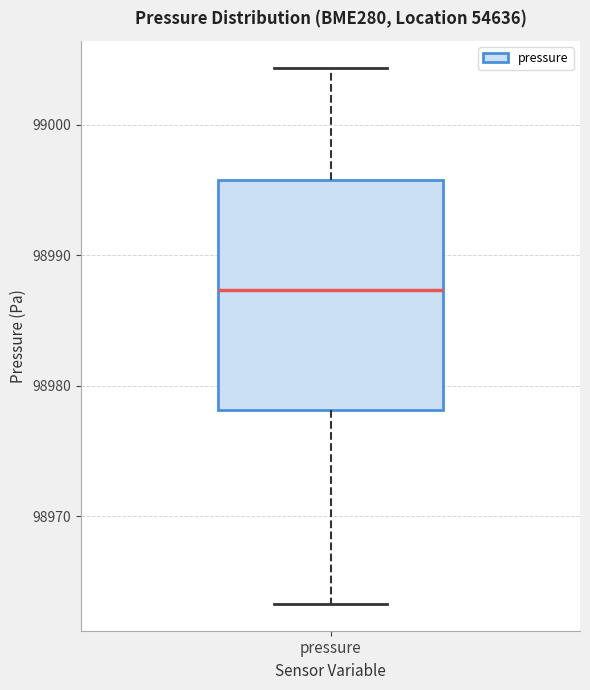

Where is the lower edge of the box for pressure on the y-axis? The values are not printed on the chart, so give them approximately, as read against the axis.

98978